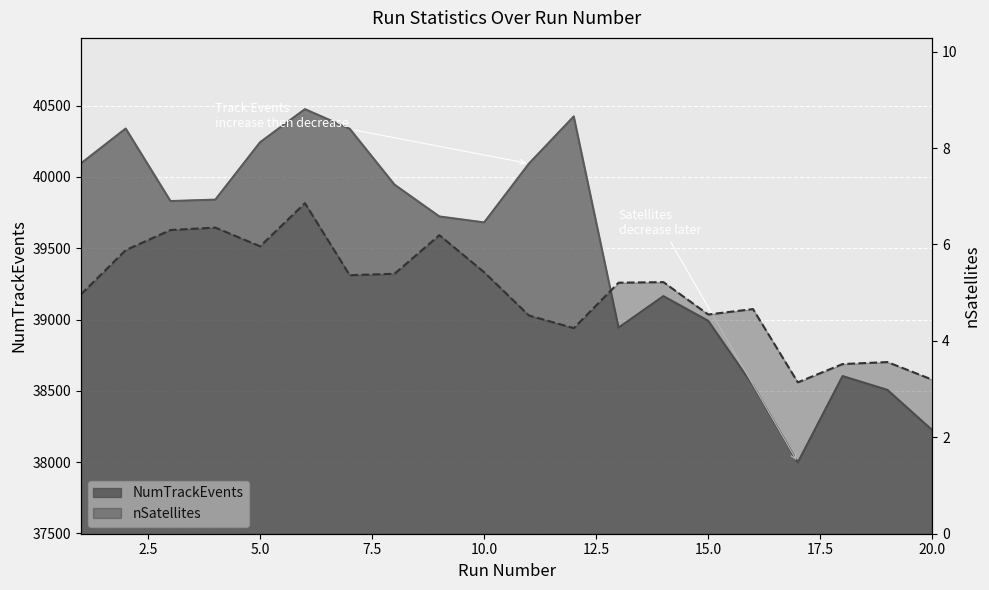

How many series are shown in this chart?

2